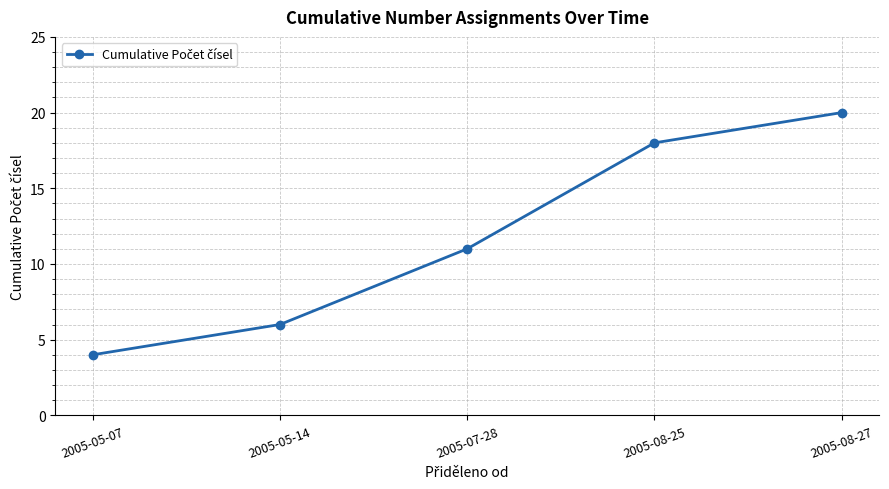

Is it true that the value at 2005-07-28 is 11?

True